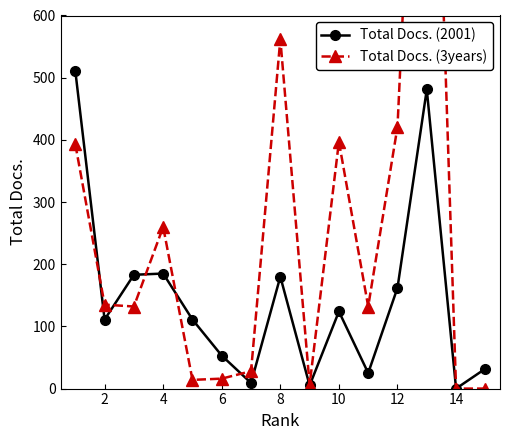

List the series in order of their overall mean, lowest first.

Total Docs. (2001), Total Docs. (3years)